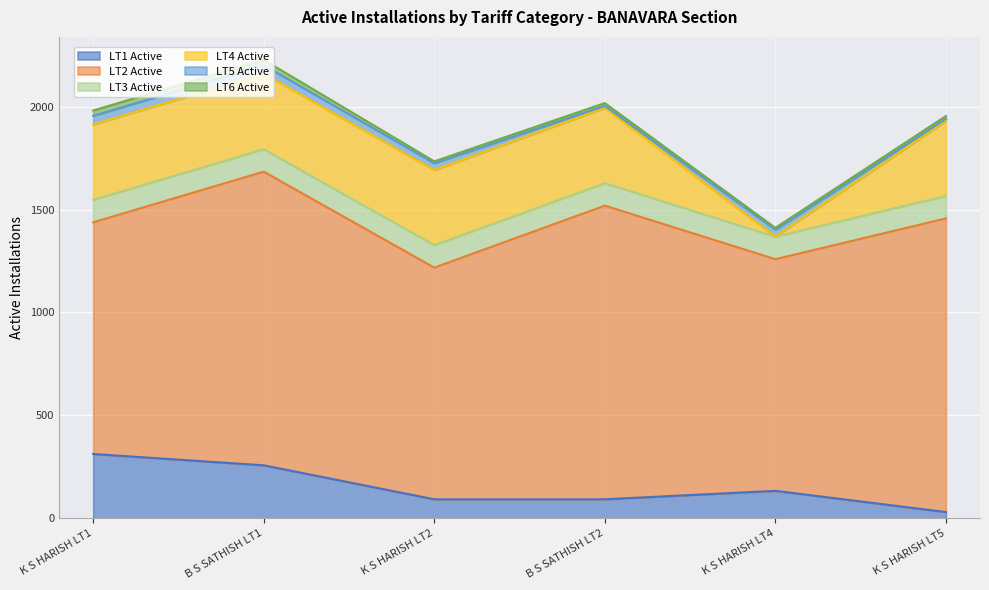

What is the spread (max minus min) of values at B S SATHISH LT1?

1400